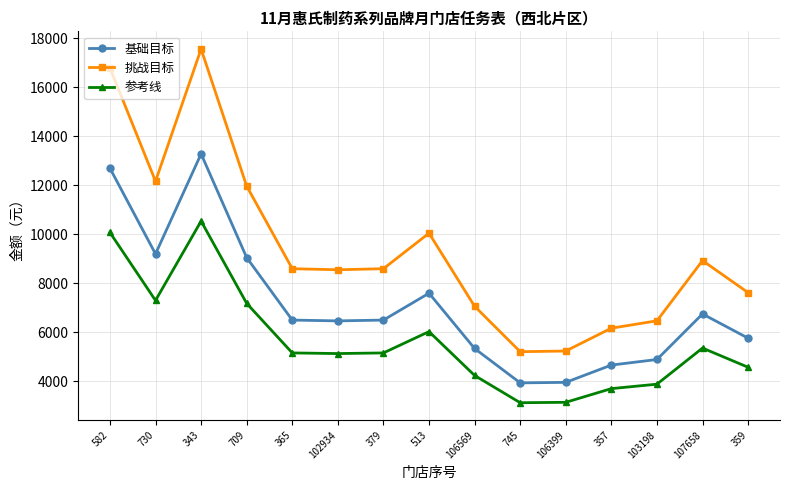

Where is the first local minimum for 基础目标?

730